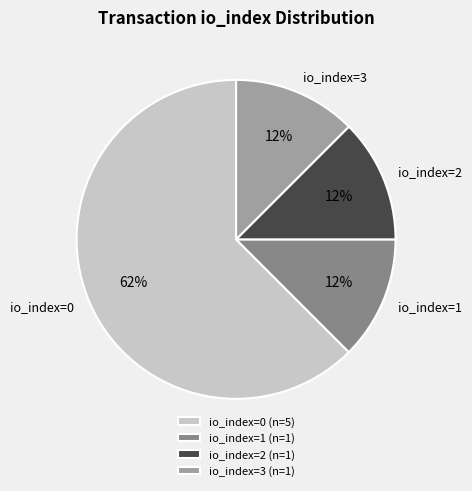

Is there a majority slice in this chart?

Yes